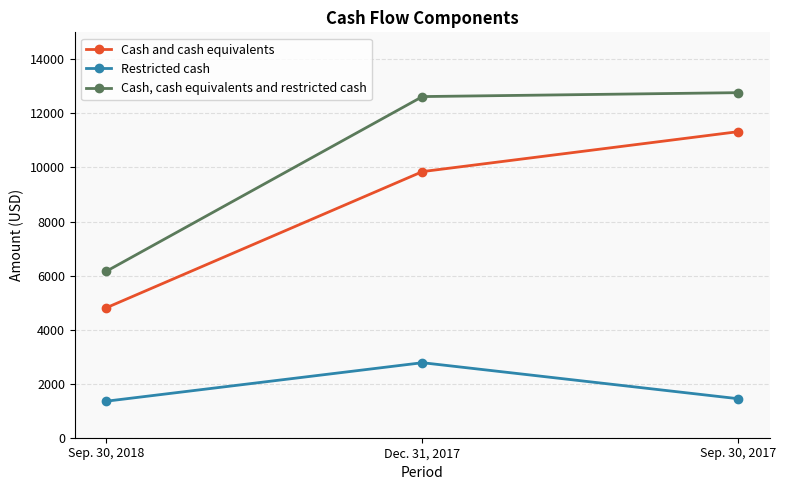

What is the label of the 3rd point from the left?

Sep. 30, 2017